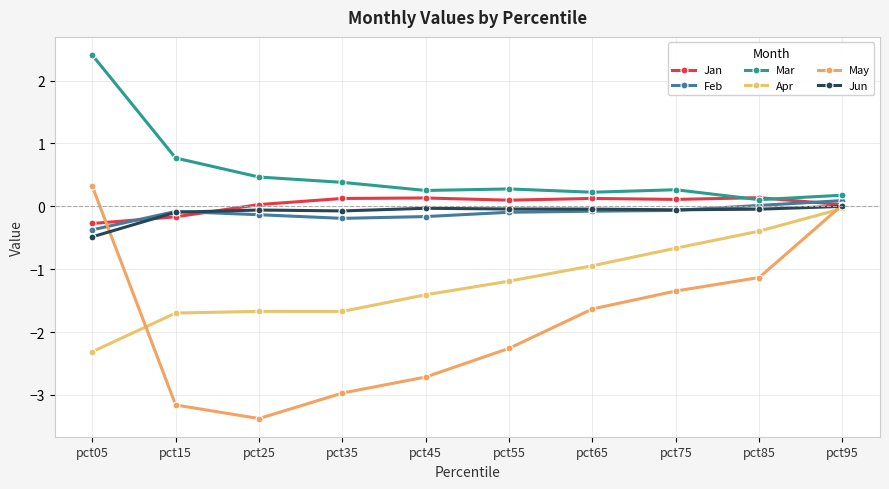

True or false: Mar and Apr cross at least once.

False